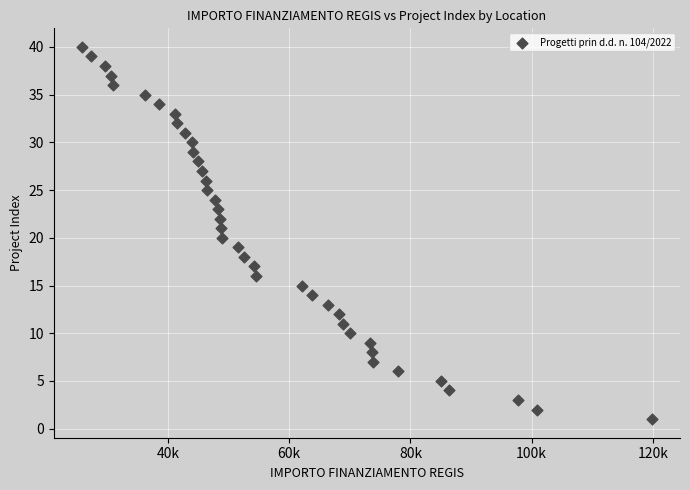

What is the range of Y values (max minus min)?

39